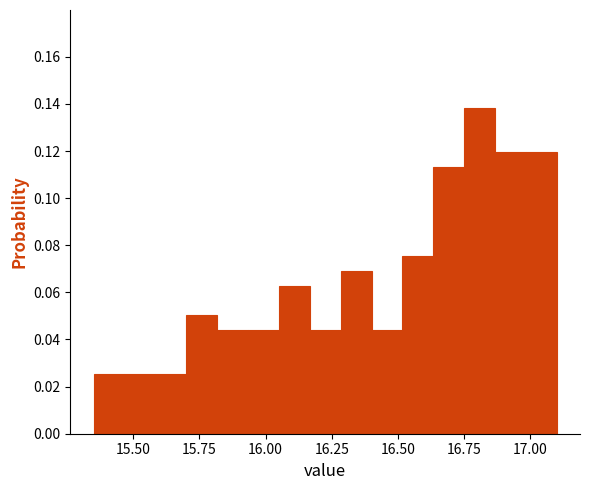

Around what value on the x-axis is the tallest bar? Give the approximate position of its centre, as read against the axis.

16.80